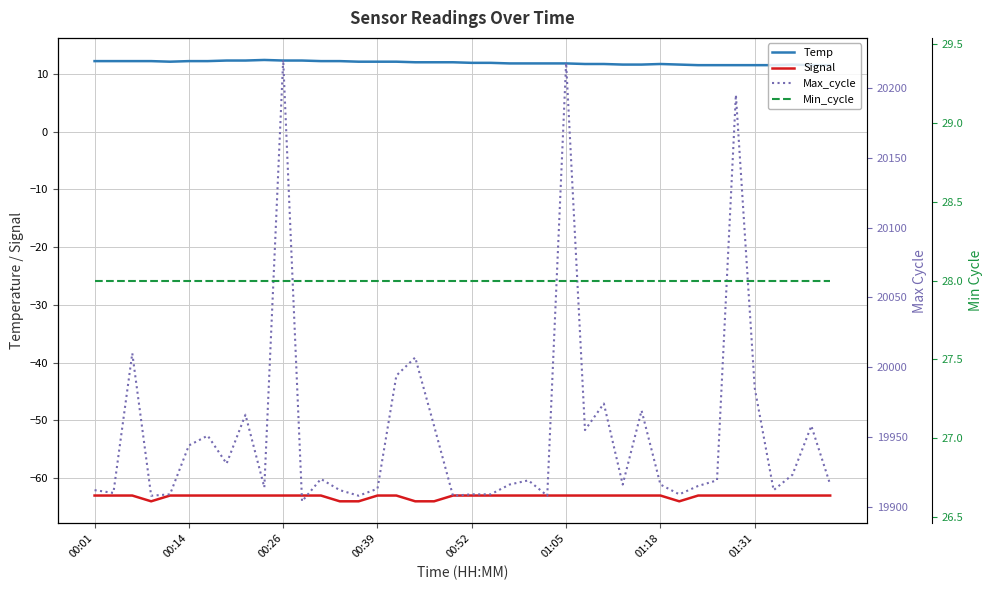

The Min_cycle series shows 15.2 at 12. True or false?

False